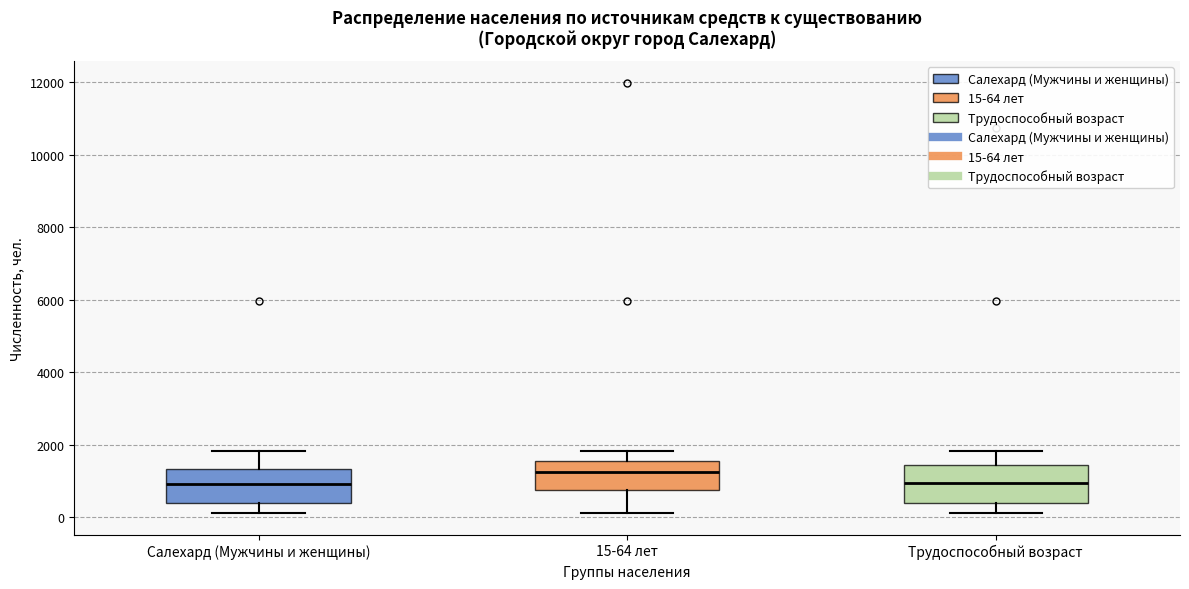

Where is the upper edge of the box for Салехард (Мужчины и женщины) on the y-axis? The values are not printed on the chart, so give them approximately, as read against the axis.

1400